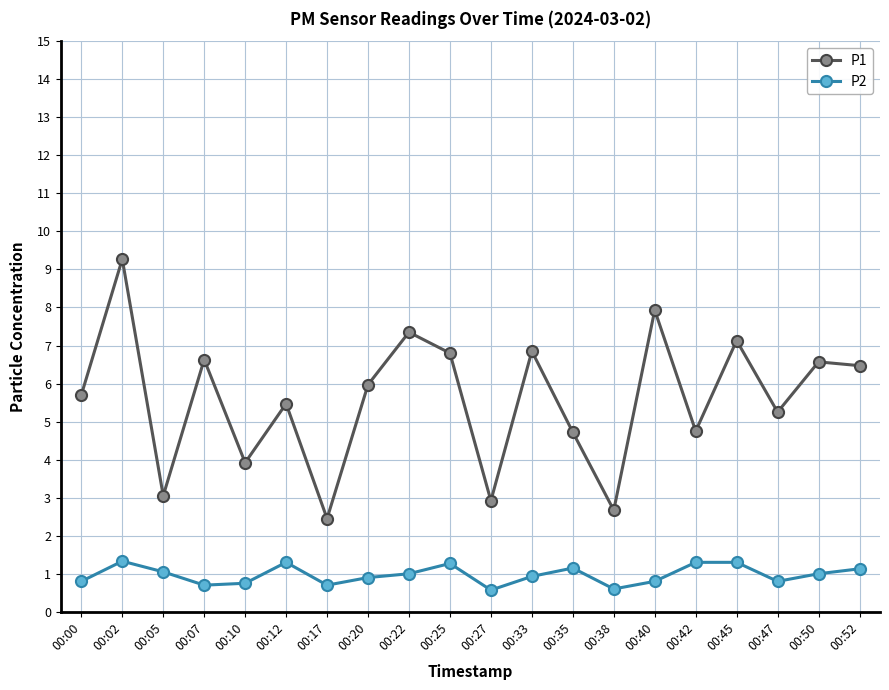

What value does the P2 series have at 00:45?

1.3